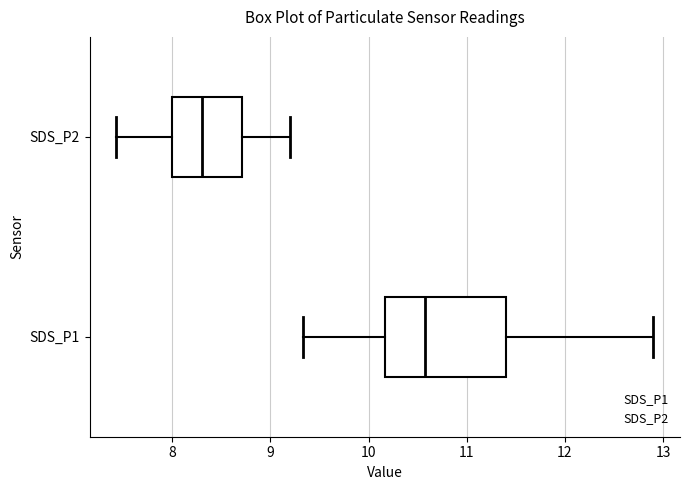

Reading bottom to top, read every box against the x-axis: the position of its median line, the range the box covers, and the ends of its whiskers. The values are not printed on the chart, so give them approximately, as read against the axis.

SDS_P1: median 10.6, box 10.2 to 11.4, whiskers 9.3 to 12.9
SDS_P2: median 8.3, box 8.0 to 8.7, whiskers 7.4 to 9.2